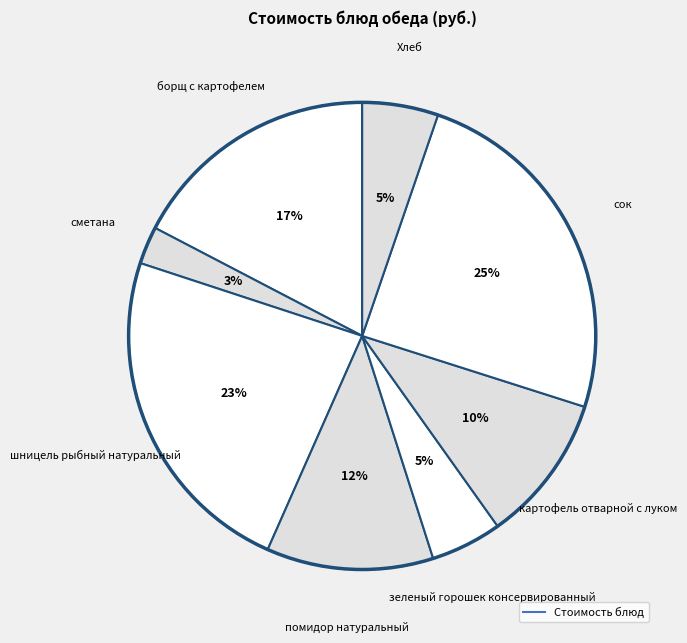

Is there any slice that represents more than half of the pie?

No